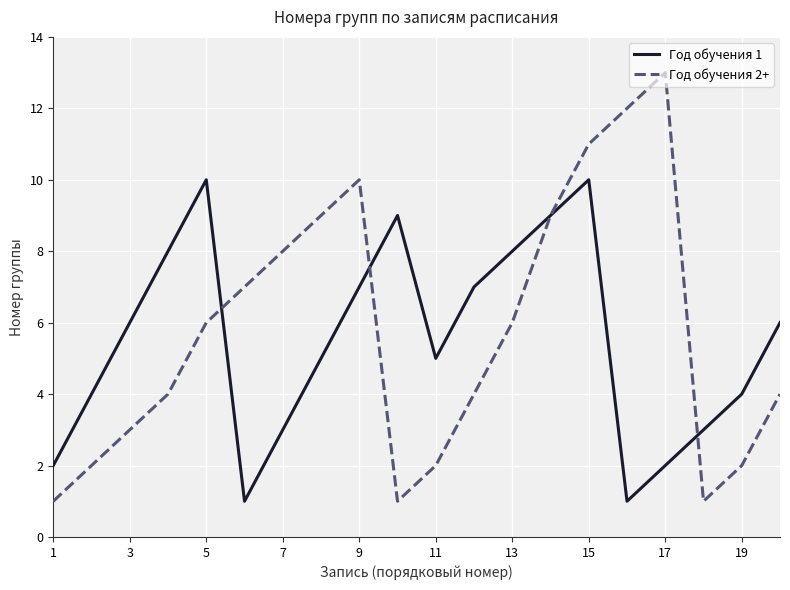

What is the smallest value displayed?

1